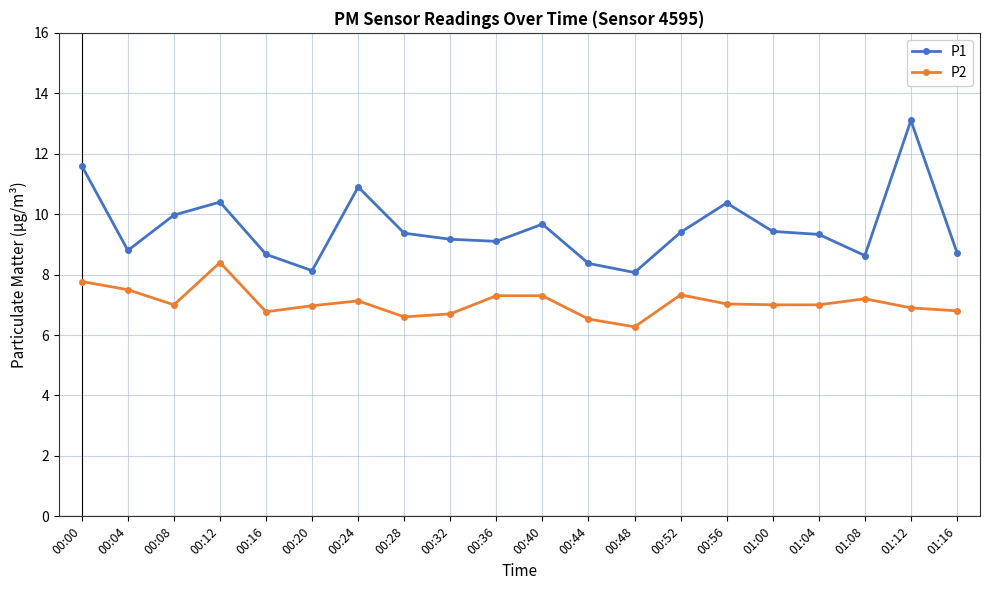

What is the difference between the P2 values at 01:08 and 00:48?

0.9